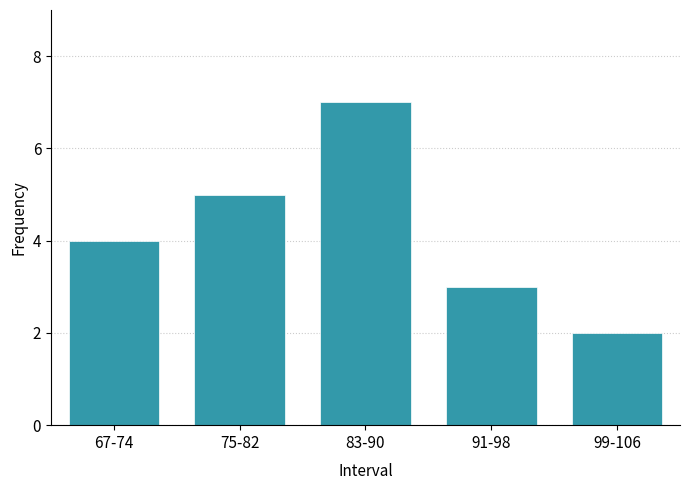

Reading right to left, transcribe all the data shown in this chart.

99-106=2	91-98=3	83-90=7	75-82=5	67-74=4